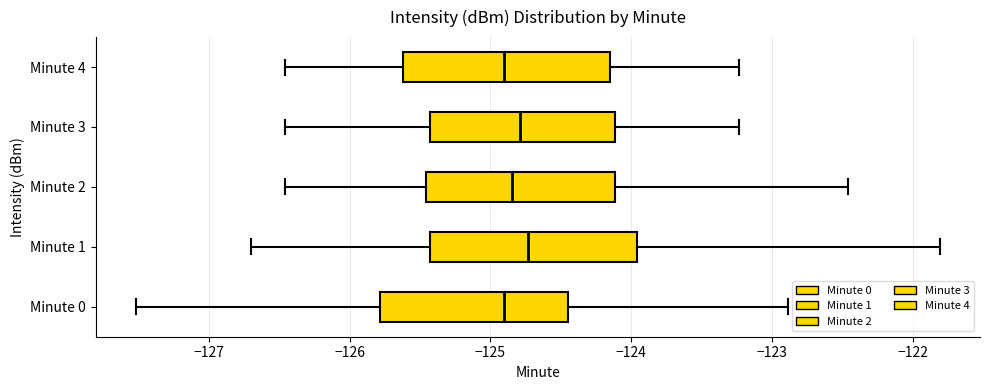

Where is the left edge of the box for Minute 3 on the x-axis? The values are not printed on the chart, so give them approximately, as read against the axis.

-125.4